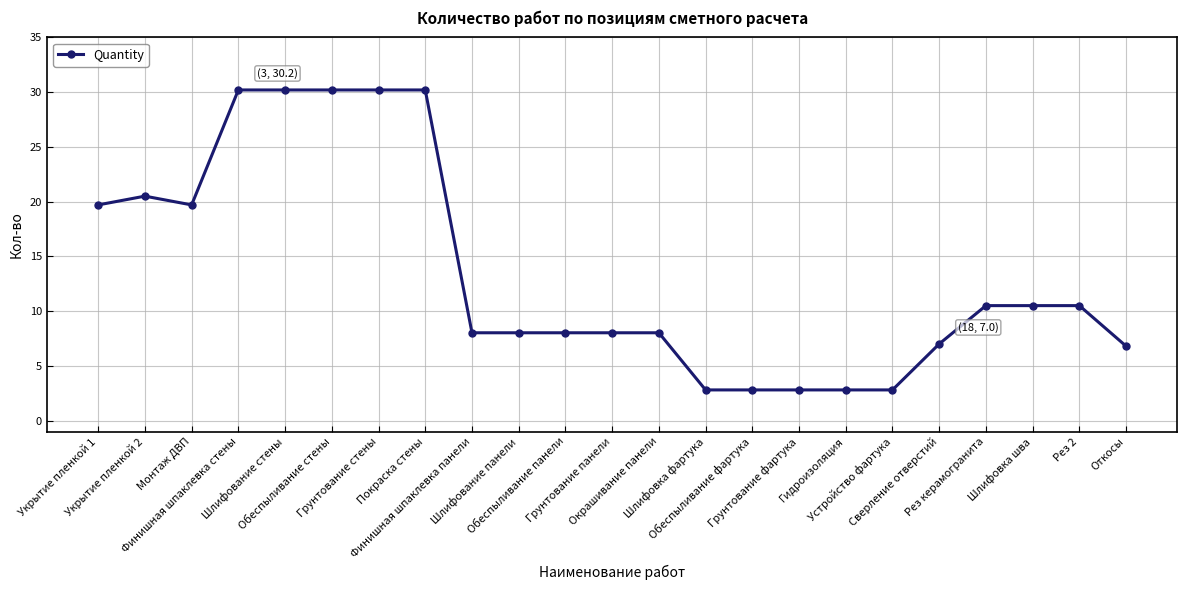

Does the chart have visible grid lines?

Yes